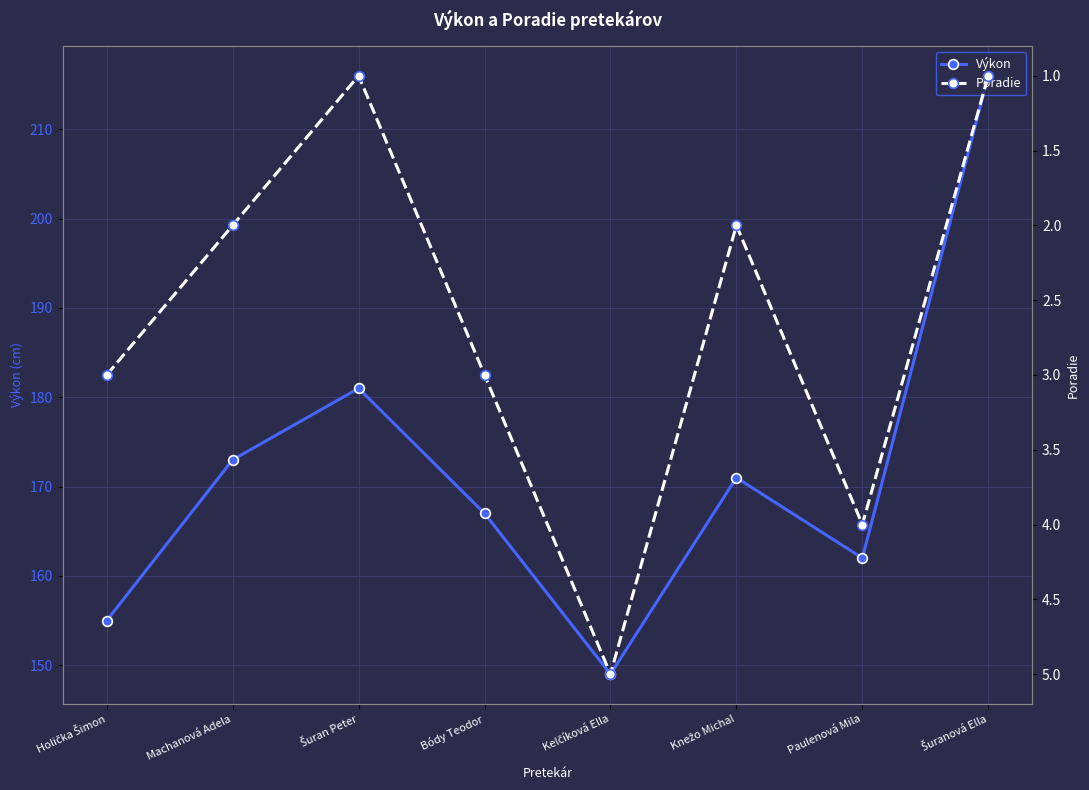

What is the difference between the Poradie values at Bódy Teodor and Kelčíková Ella?

2